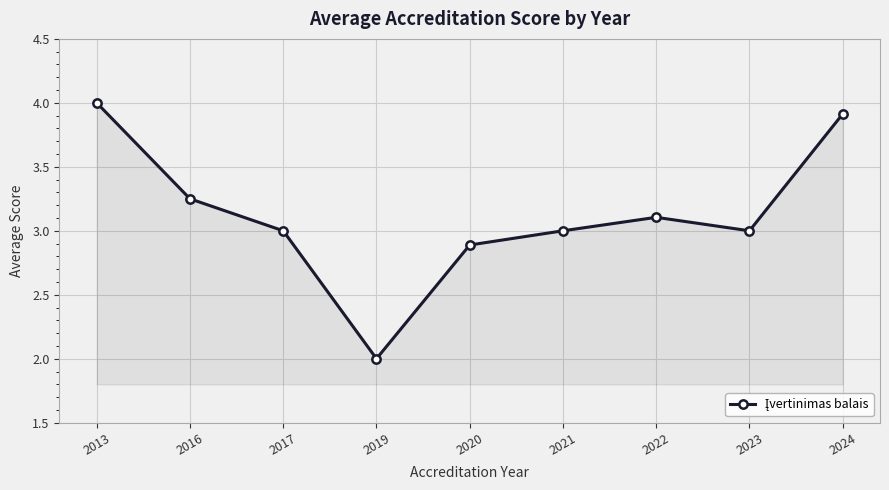

The value at 2023 is 4.8. True or false?

False